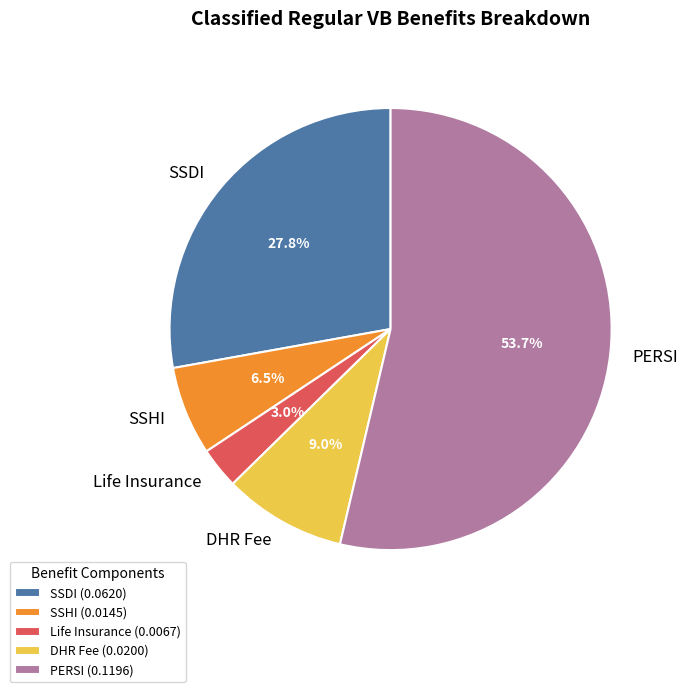

Do DHR Fee and SSDI together represent more than half of the pie?

No